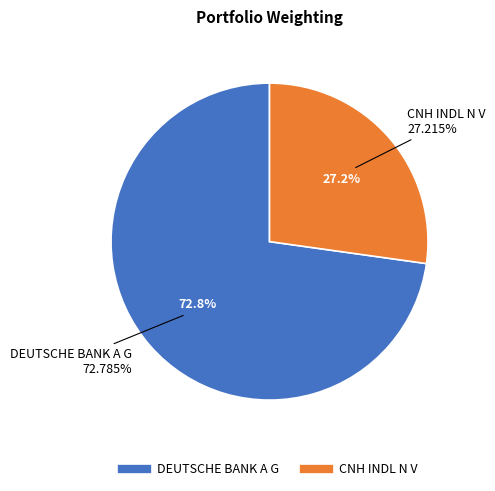

How many segments does this pie chart have?

2